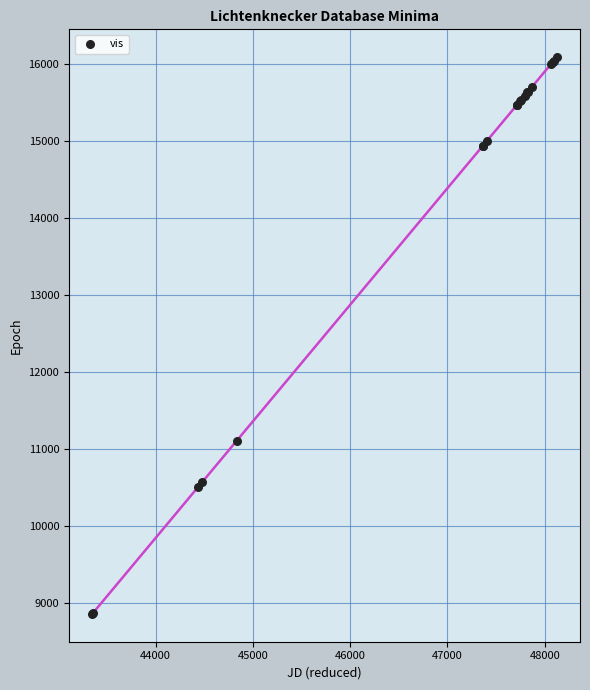

What Y value in the scatter plot is closest to 12470?

11101.6